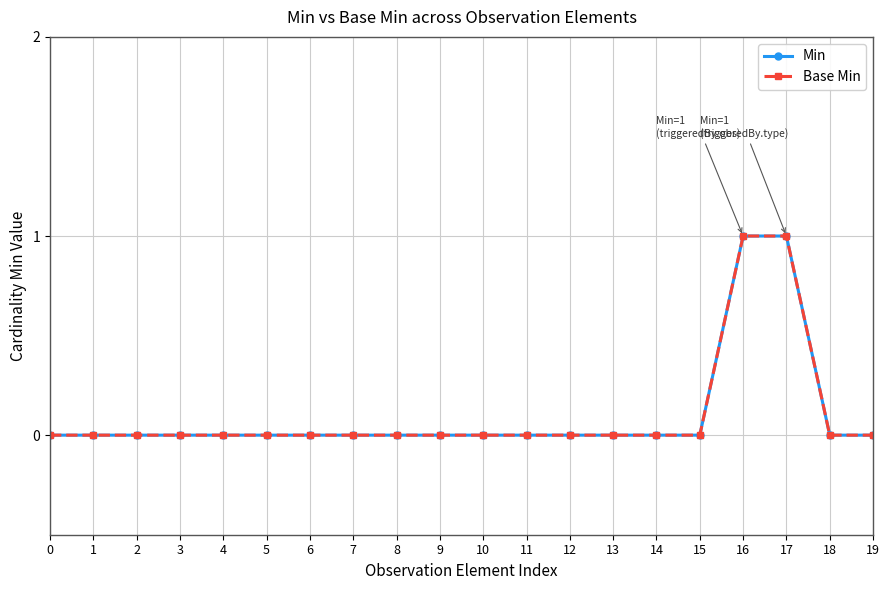

Is this an area chart (filled region under the line)?

No